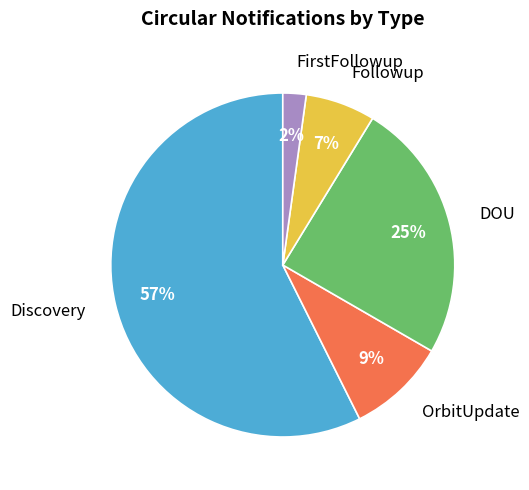

The FirstFollowup slice represents 2% of the pie. True or false?

True